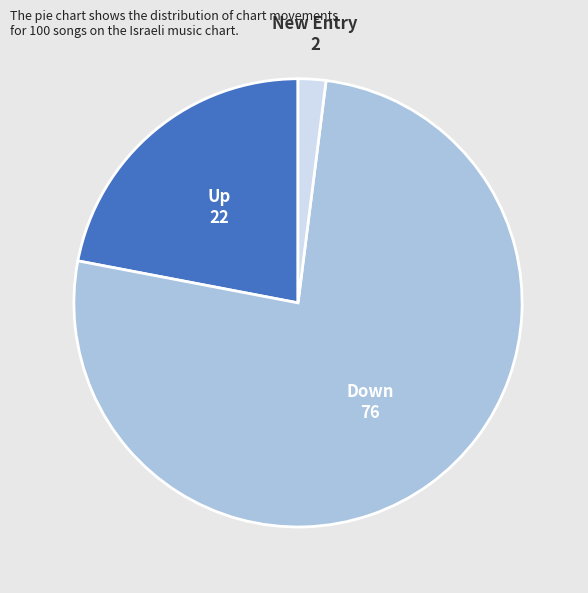

Is it true that Down 76 is 81% of the pie?

False